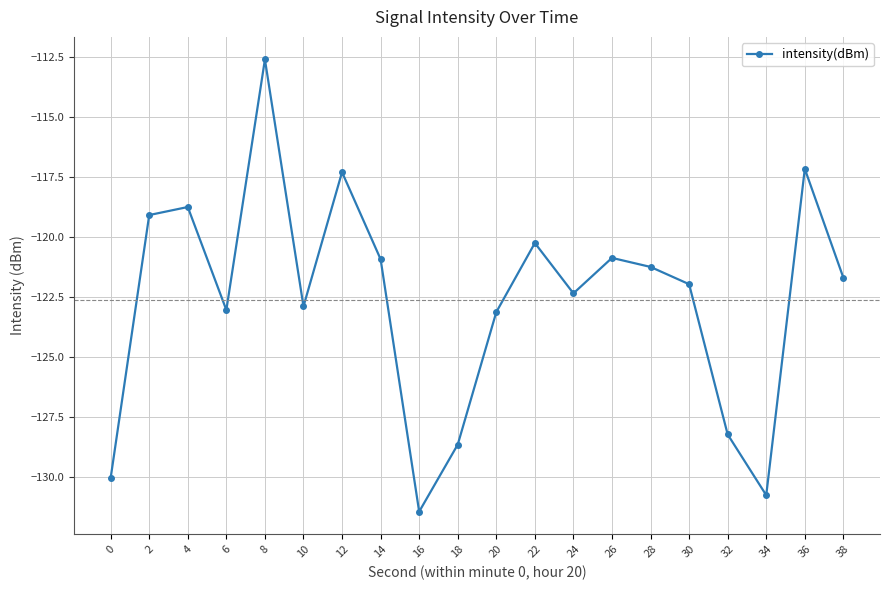

Where is the first local maximum?

4